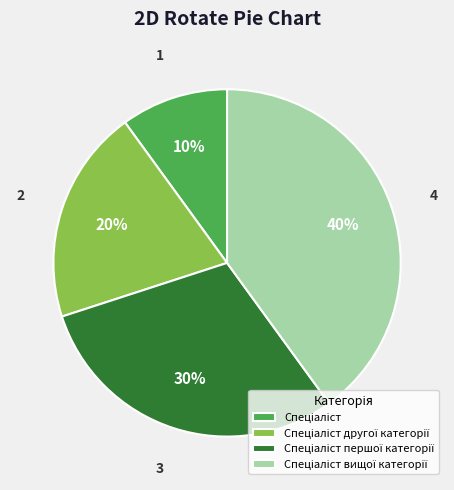

Is there any slice that represents more than half of the pie?

No